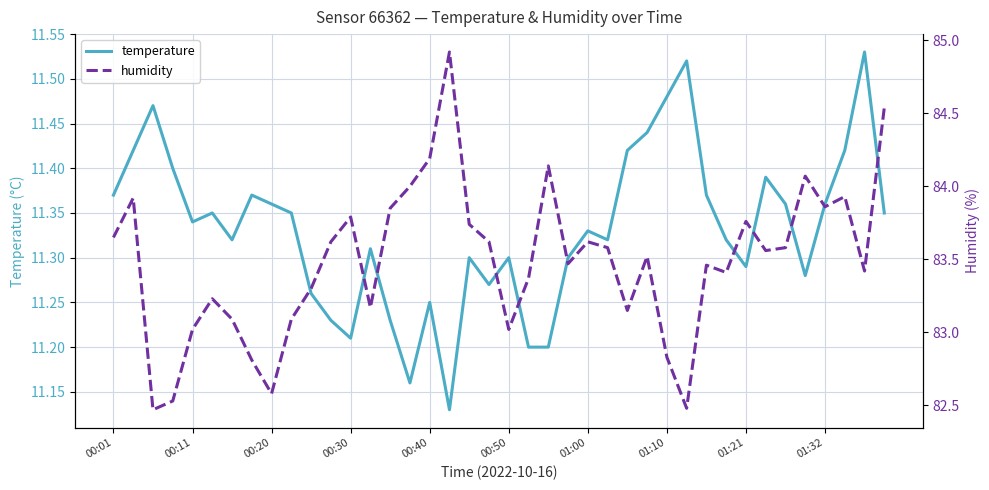

What is the difference between the maximum and minimum values in the humidity series?

2.5